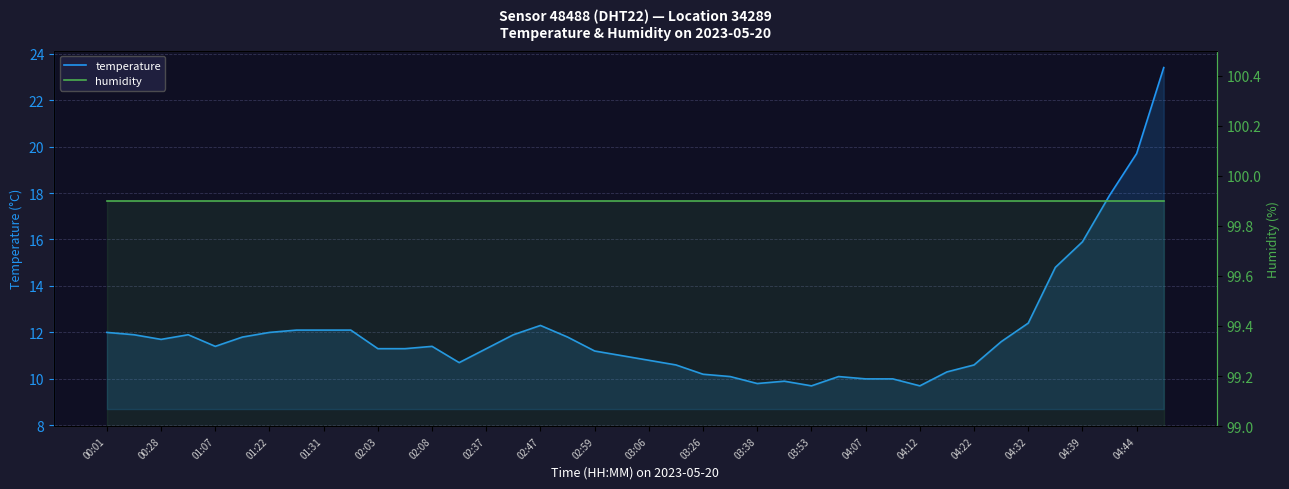

True or false: humidity has a value of 42.8 at 01:22.

False